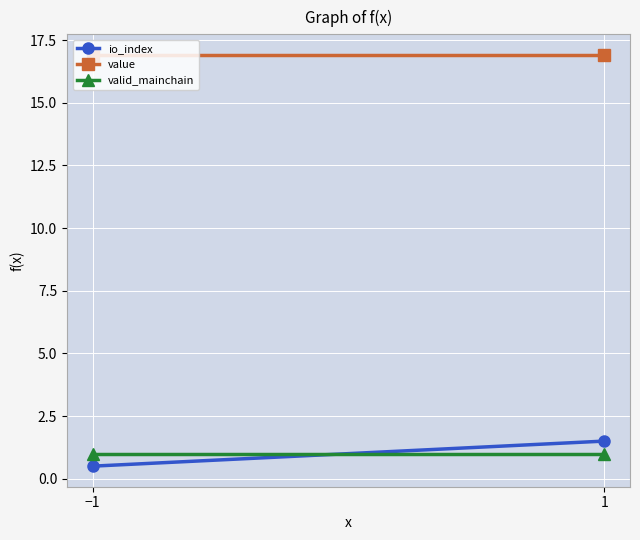

At which label does valid_mainchain reach its peak?

−1